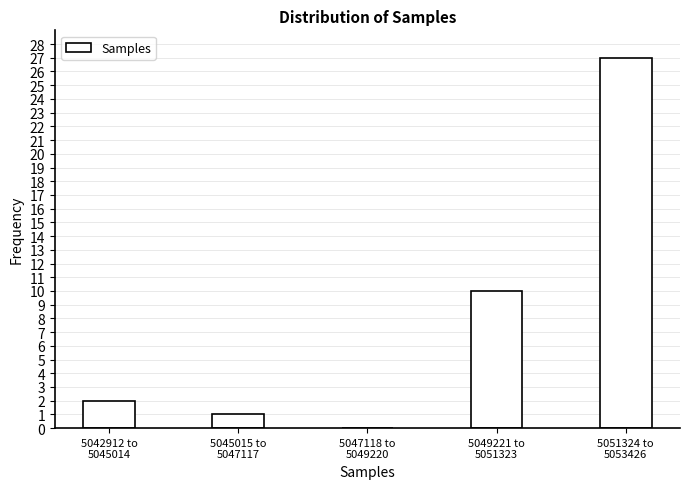

What is the maximum value shown in the chart?

27